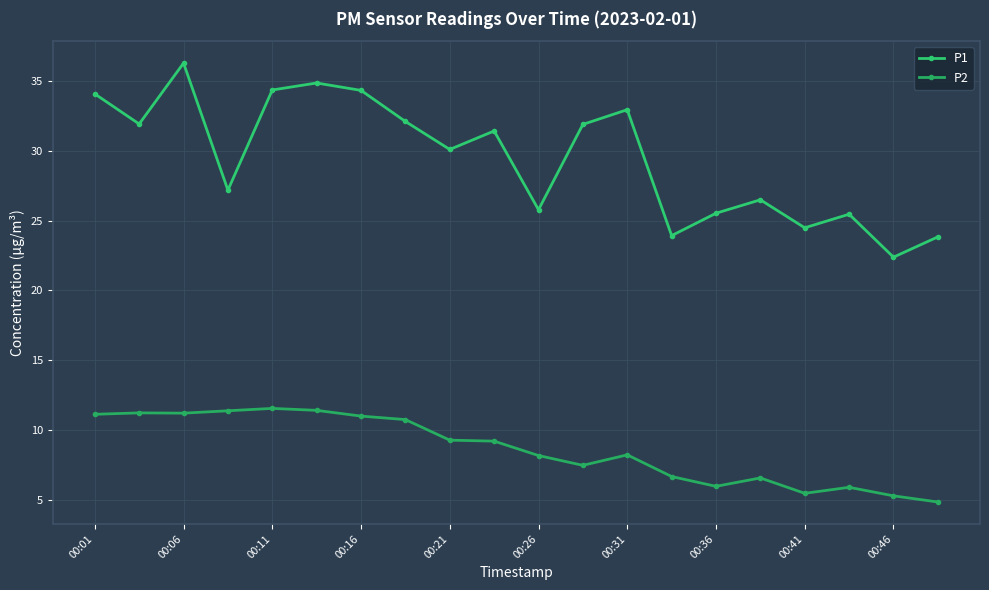

Where is P1 nearest to the value 29?

00:21